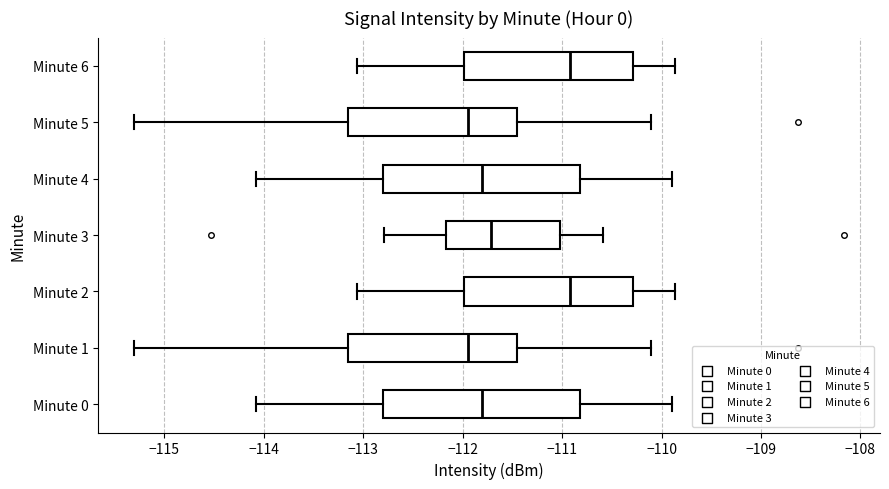

Reading bottom to top, transcribe this box plot: for each box, give where its median line is, the range the box spans, and where its two whiskers end, as read against the x-axis. The values are not printed on the chart, so give them approximately, as read against the axis.

Minute 0: median -111.8, box -112.8 to -110.8, whiskers -114.1 to -109.9
Minute 1: median -111.9, box -113.1 to -111.4, whiskers -115.3 to -110.1
Minute 2: median -110.9, box -112.0 to -110.3, whiskers -113.1 to -109.9
Minute 3: median -111.7, box -112.2 to -111.0, whiskers -112.8 to -110.6
Minute 4: median -111.8, box -112.8 to -110.8, whiskers -114.1 to -109.9
Minute 5: median -111.9, box -113.1 to -111.4, whiskers -115.3 to -110.1
Minute 6: median -110.9, box -112.0 to -110.3, whiskers -113.1 to -109.9